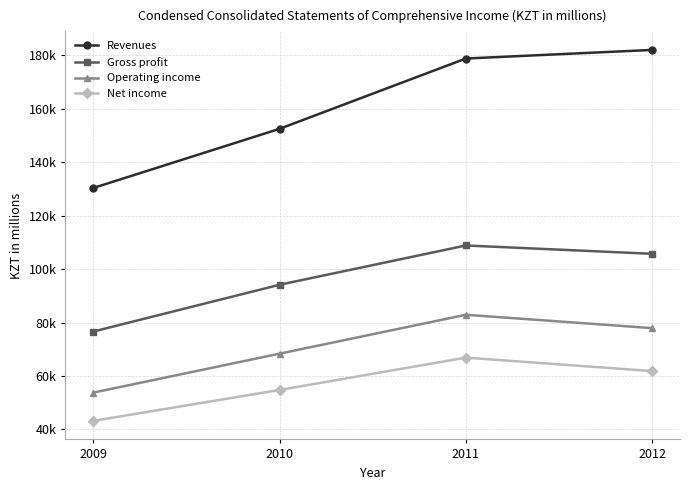

What are all the series names shown in the legend?

Revenues, Gross profit, Operating income, Net income